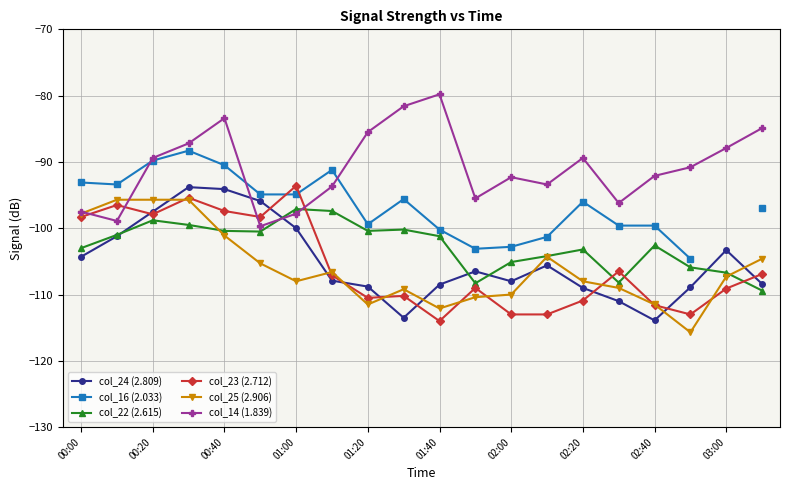

Which series has the widest spread of values?

col_23 (2.712)